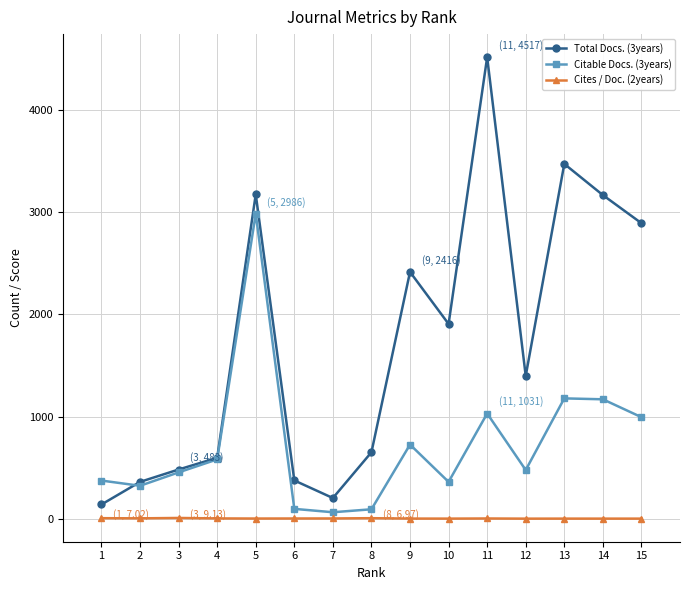

What is the spread (max minus min) of values at 12?

1396.6